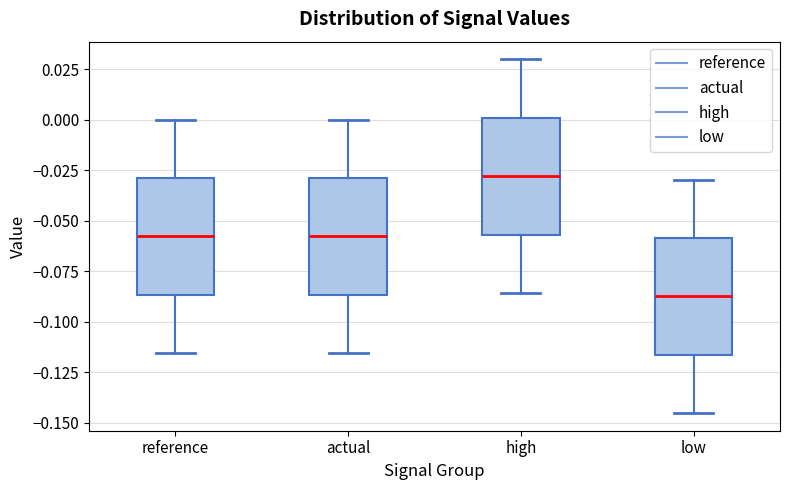

Which box has the lowest median line?

low